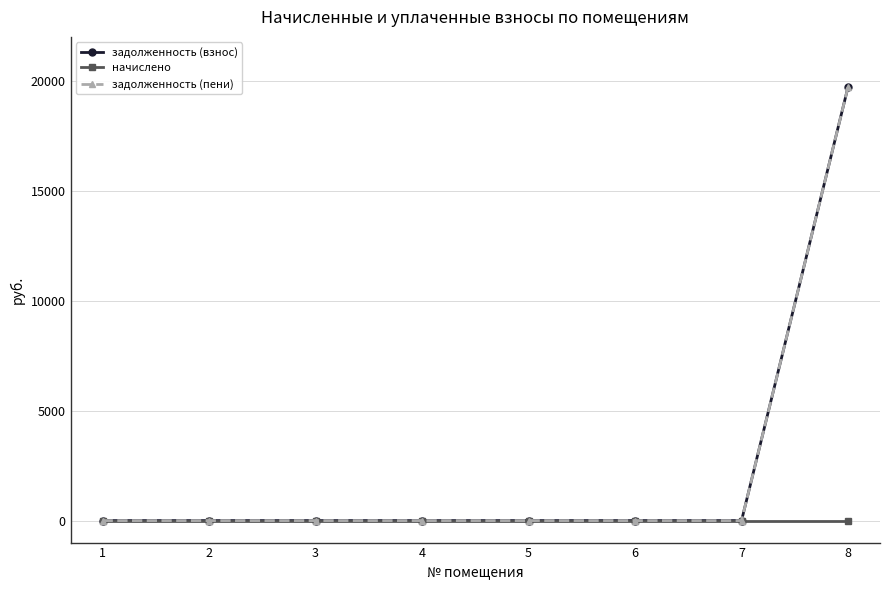

Is the value of задолженность (взнос) at 6 greater than the value of начислено at 1?

No